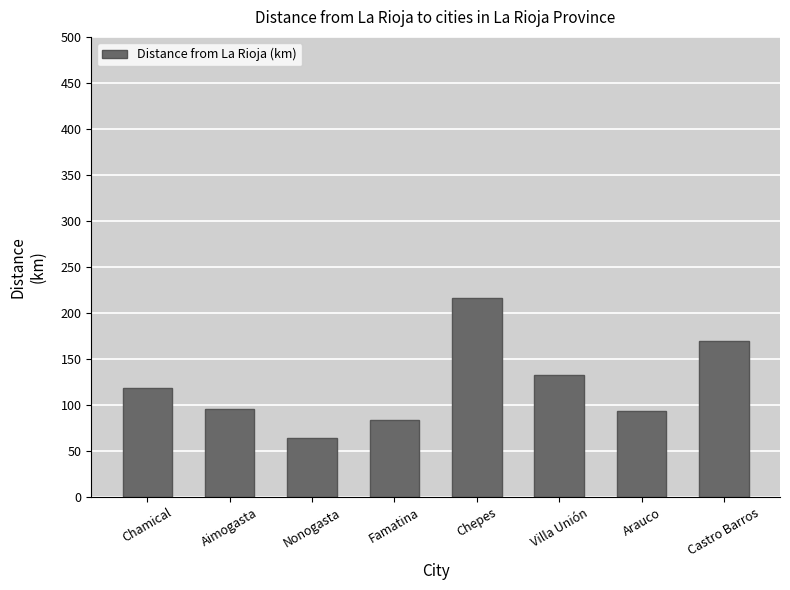

Does the chart contain any negative values?

No